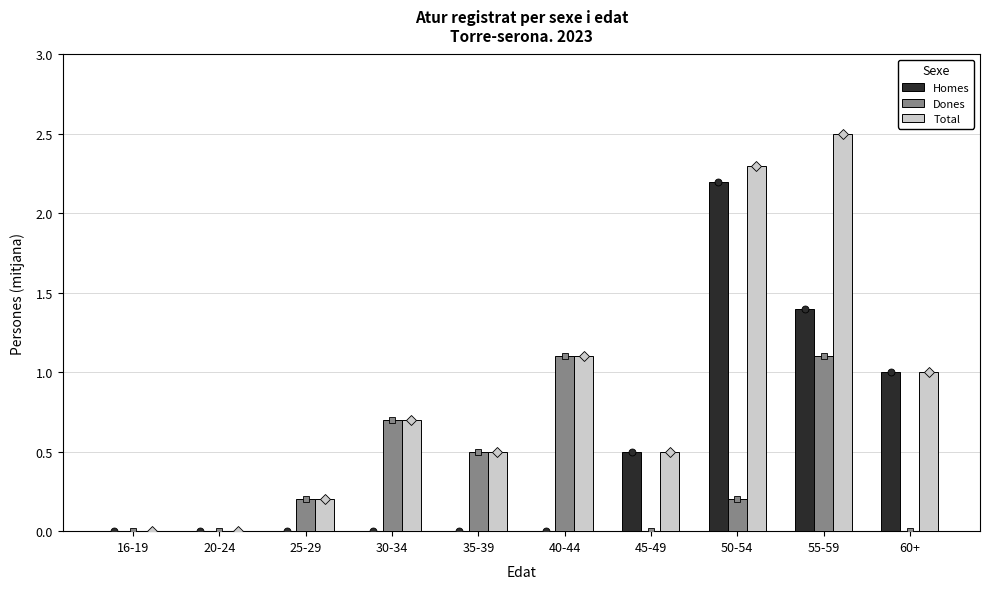

Which label corresponds to the largest value in the chart?

55-59